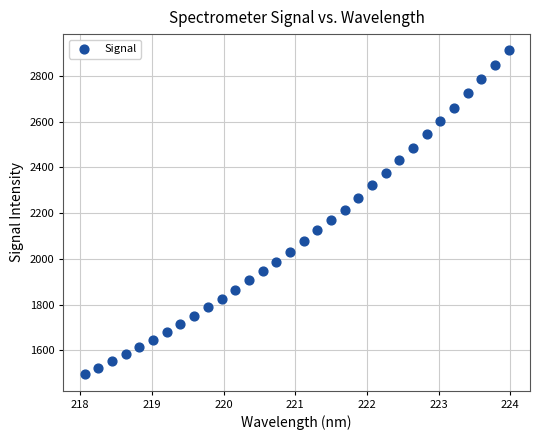

What is the range of Y values (max minus min)?

1418.1